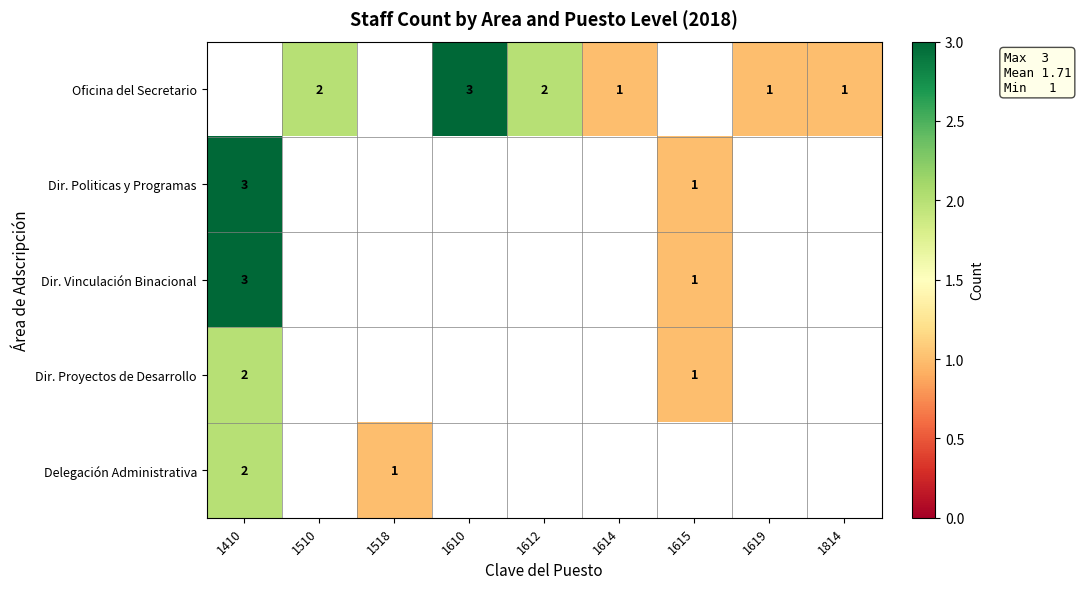

True or false: Oficina del Secretario has a value of 3 at 1610.

True